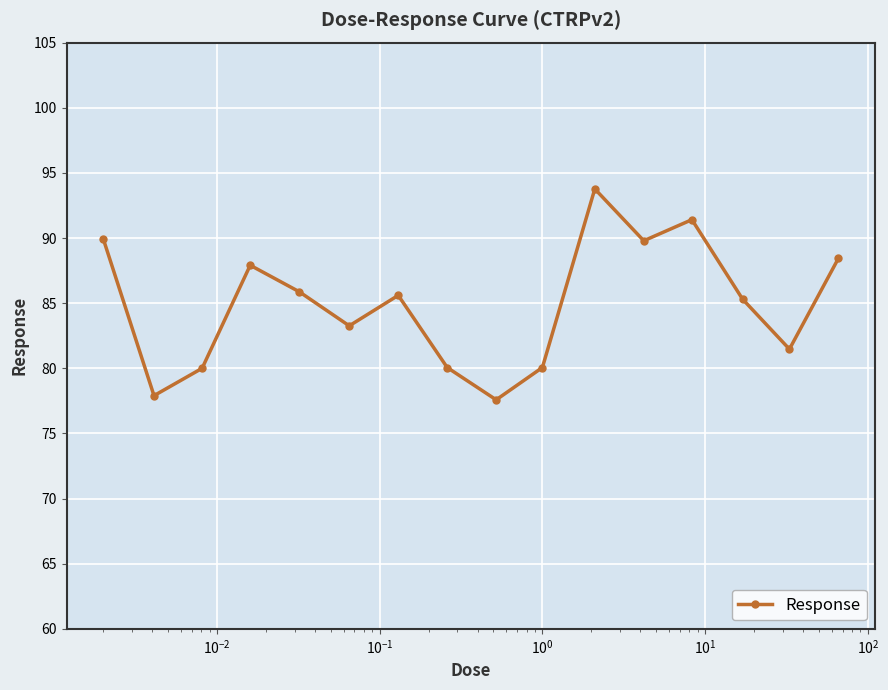

What is the average value?

84.9